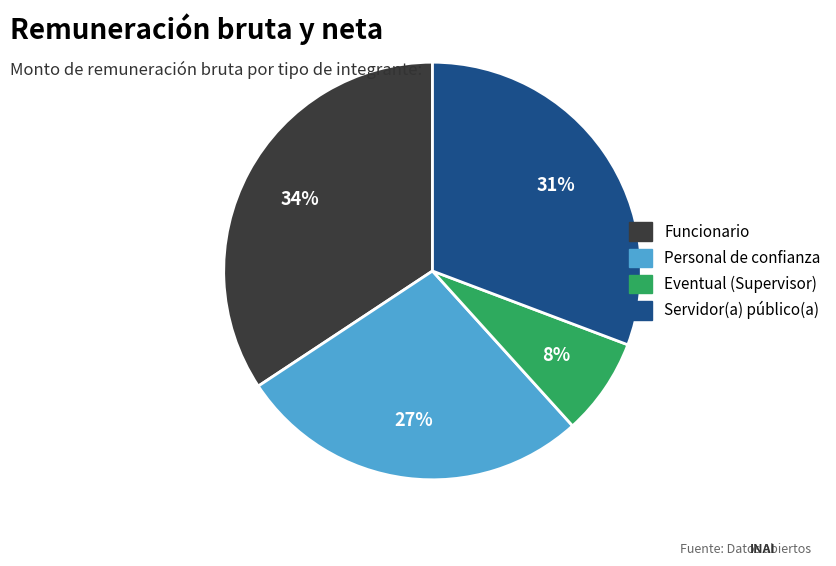

Does any single category account for the majority?

No